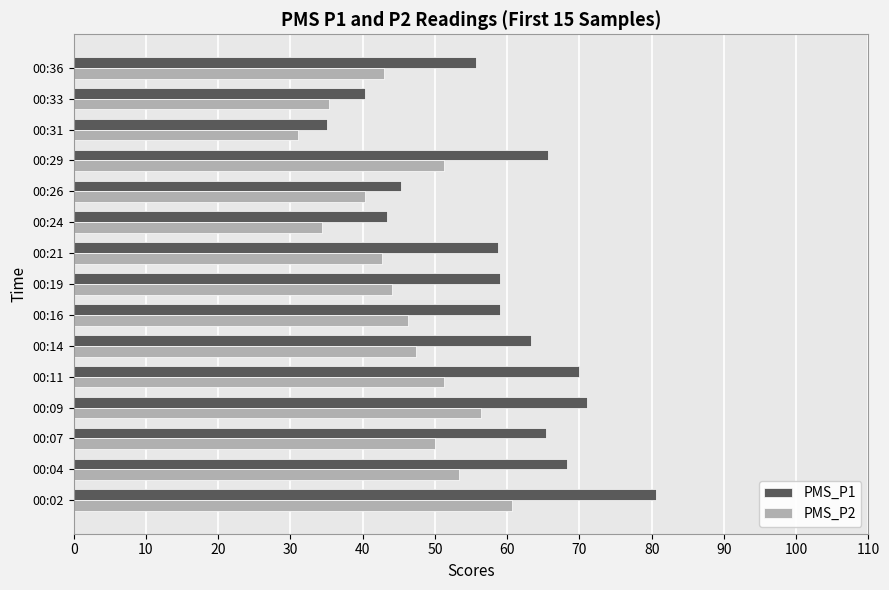

What is the difference between the maximum and second lowest values in the PMS_P1 series?

40.3